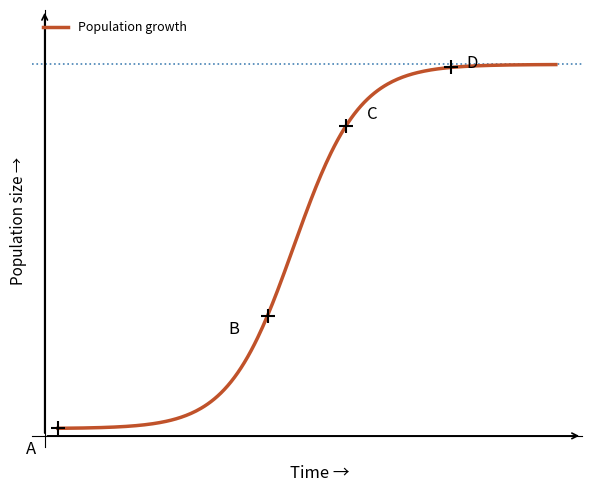

Does the chart display data point markers on the line(s)?

No